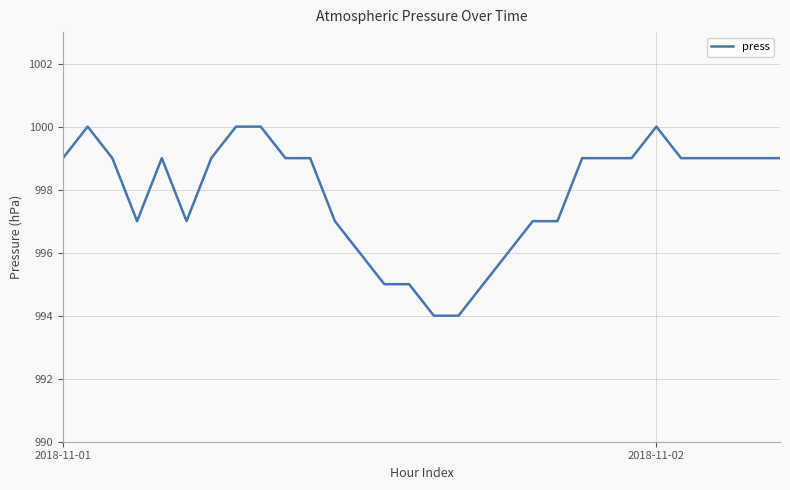

What is the smallest value displayed?

994